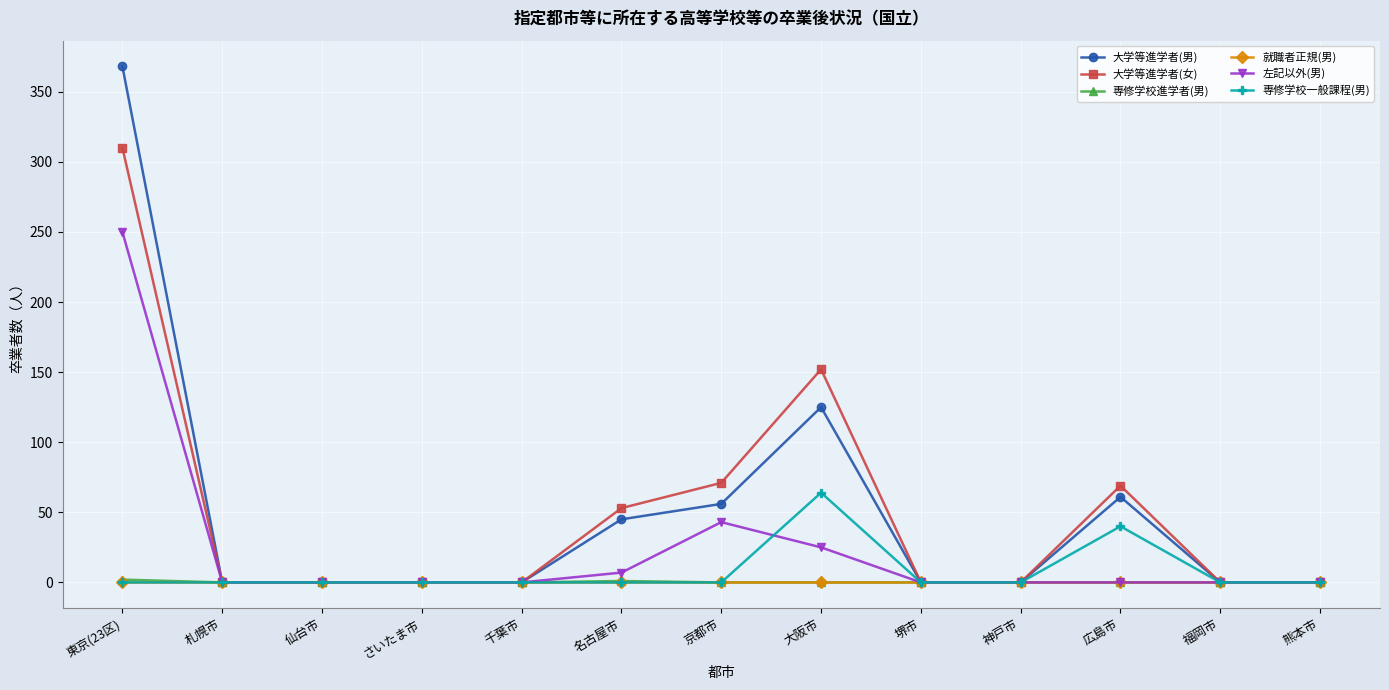

True or false: 左記以外(男) has more than 0 interior local peaks.

True